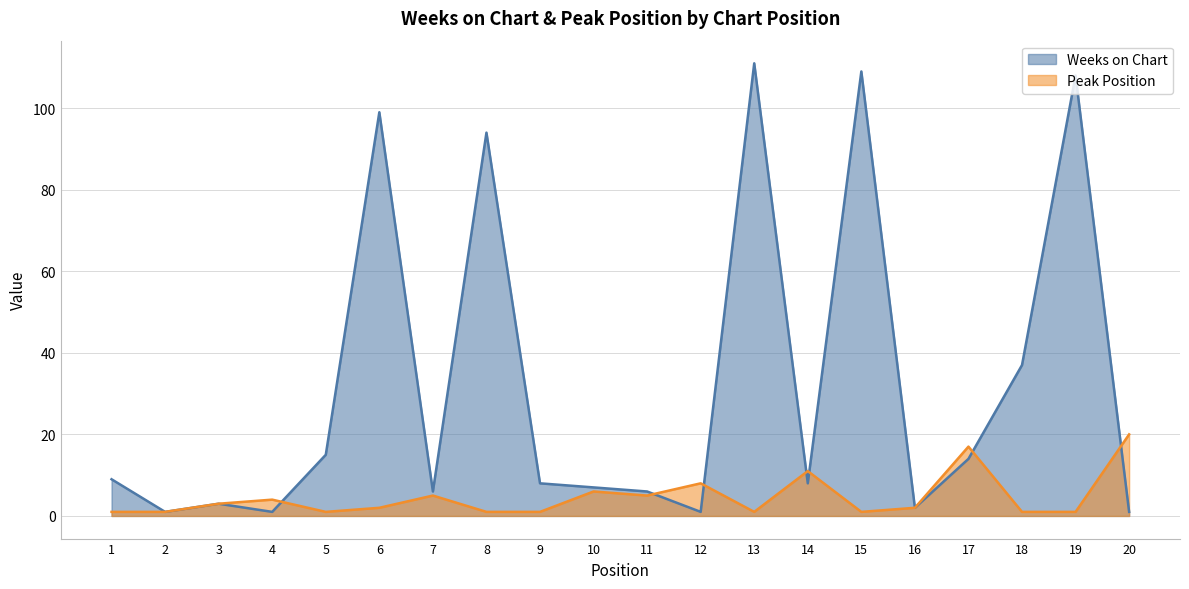

At which category does Weeks on Chart reach its first local valley?

2